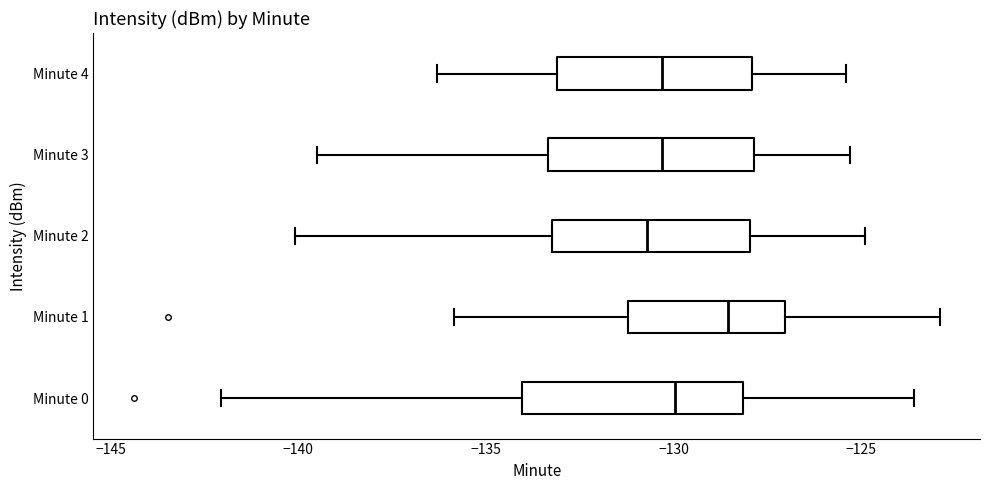

Reading bottom to top, transcribe this box plot: for each box, give where its median line is, the range the box spans, and where its two whiskers end, as read against the x-axis. The values are not printed on the chart, so give them approximately, as read against the axis.

Minute 0: median -130.0, box -134.0 to -128.0, whiskers -142.0 to -123.5
Minute 1: median -128.5, box -131.0 to -127.0, whiskers -136.0 to -123.0
Minute 2: median -130.5, box -133.0 to -128.0, whiskers -140.0 to -125.0
Minute 3: median -130.5, box -133.5 to -128.0, whiskers -139.5 to -125.5
Minute 4: median -130.5, box -133.0 to -128.0, whiskers -136.5 to -125.5